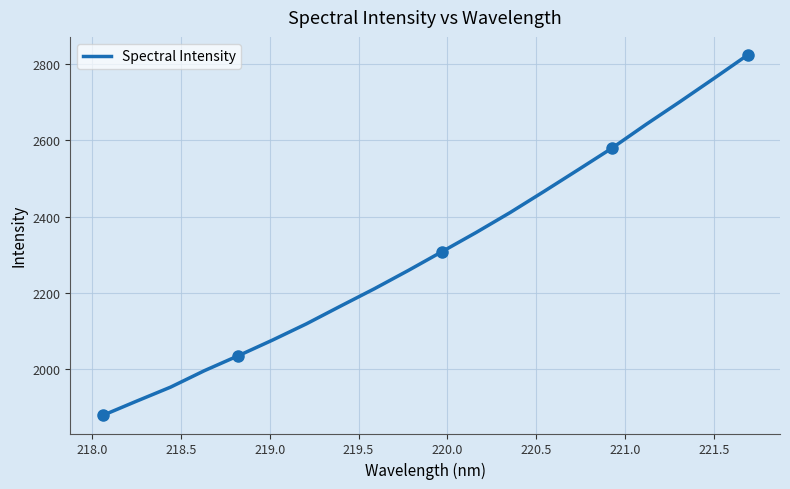

What is the greatest value displayed?

2824.9